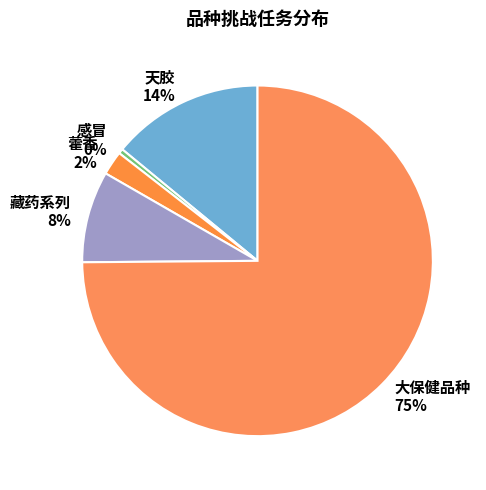

To the nearest percent, what percentage of the pie is 天胶?

14%